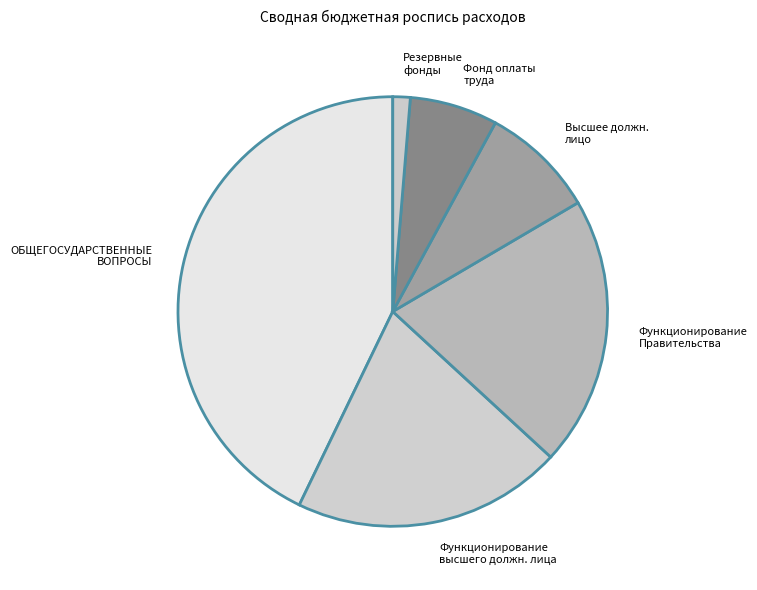

Is it true that Высшее должн. лицо is 15% of the pie?

False